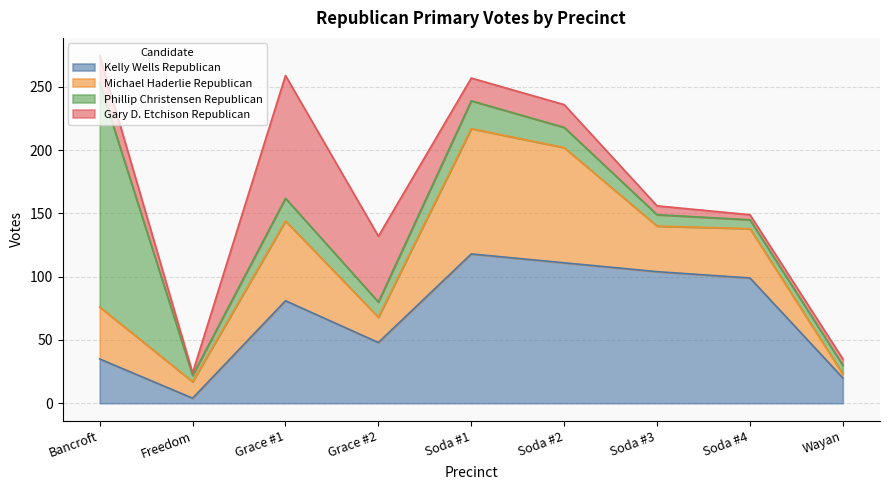

Which has a higher value, Bancroft or Wayan?

Bancroft